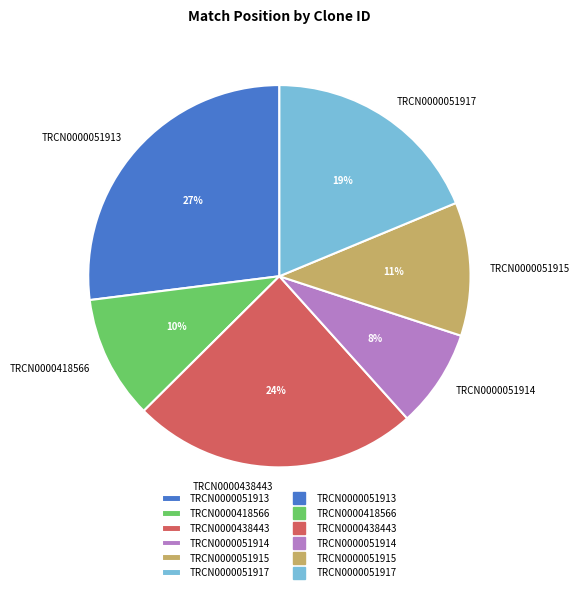

Which has a higher value, TRCN0000051917 or TRCN0000418566?

TRCN0000051917